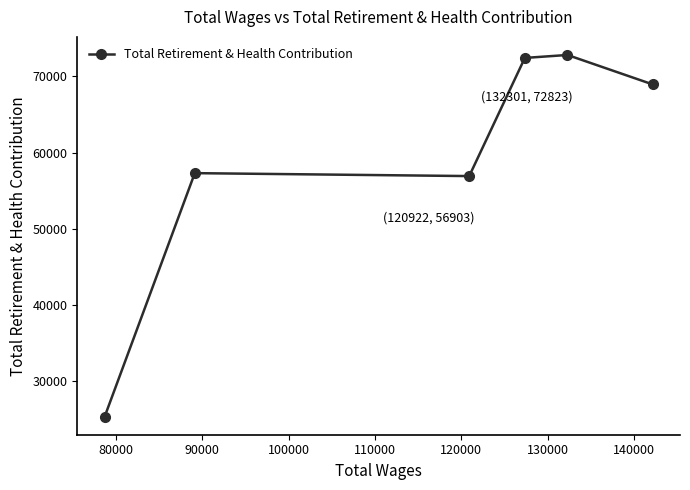

What is the greatest value displayed?

72823